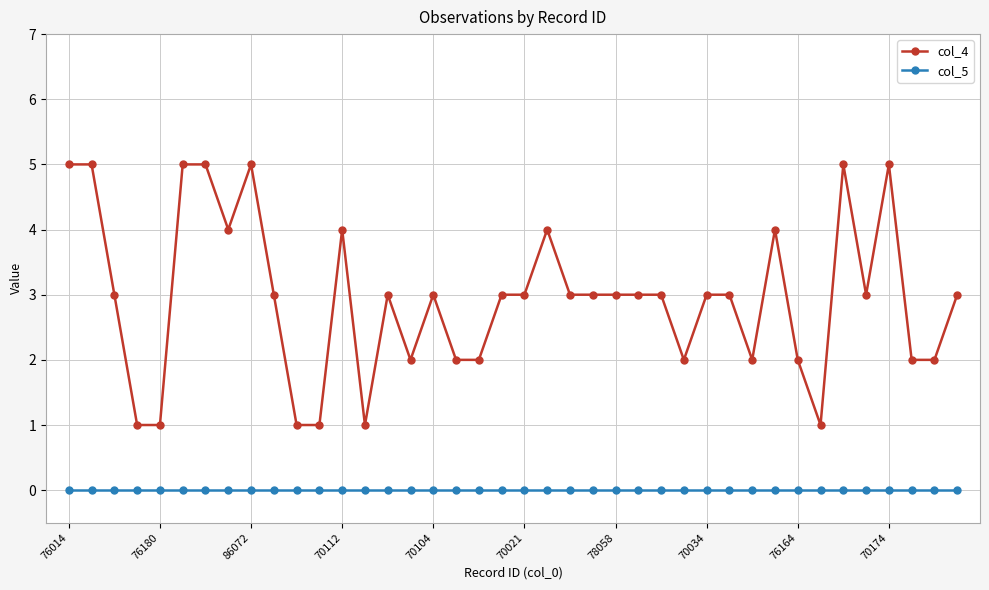

List the series in order of their peak value, highest first.

col_4, col_5